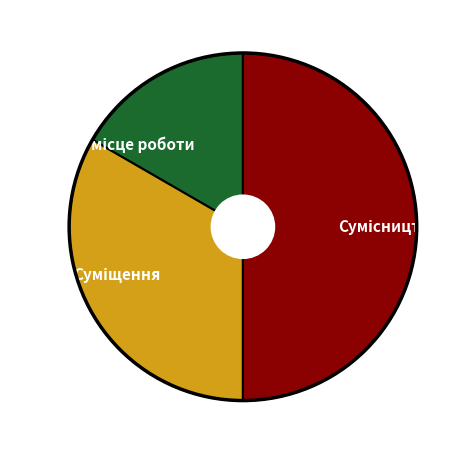

To the nearest percent, what is the difference between the largest and smallest slice percentages?

33%